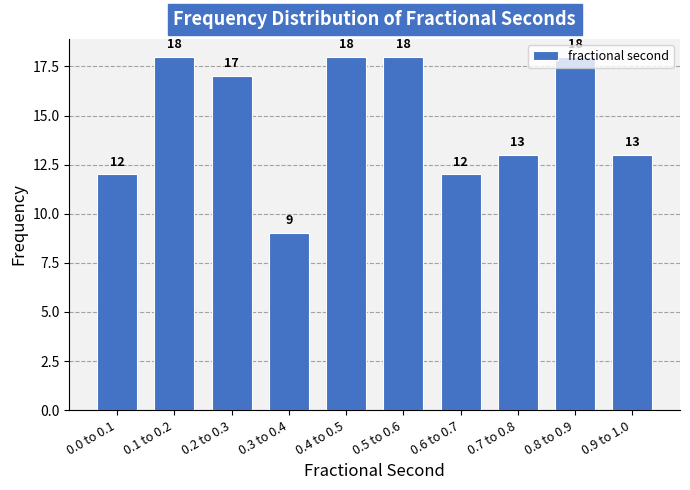

What is the value of the 10th bar from the left?

13